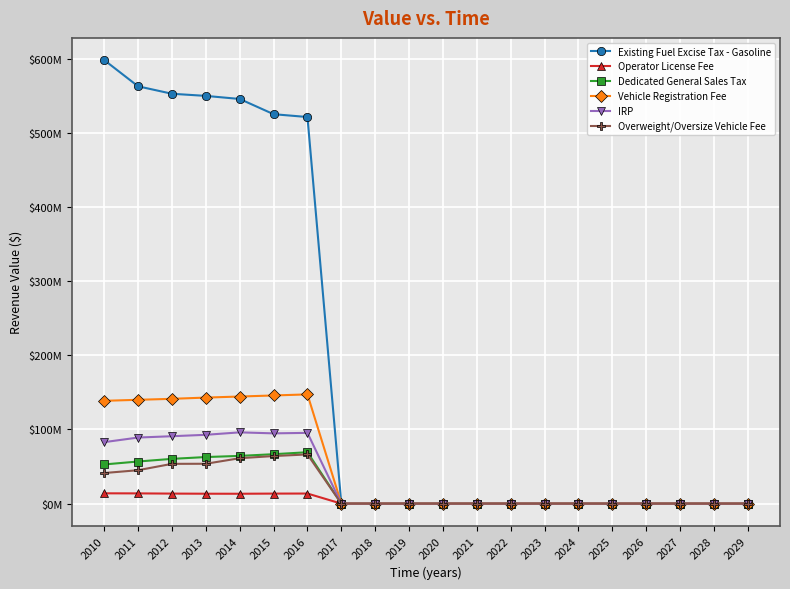

At how many categories does at least one series exceed 333408447?

7